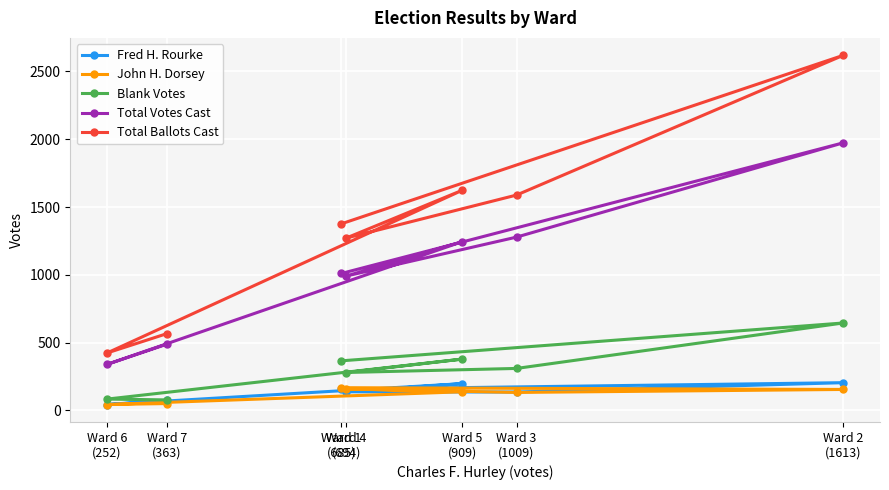

At how many categories does at least one series exceed 1937?

1